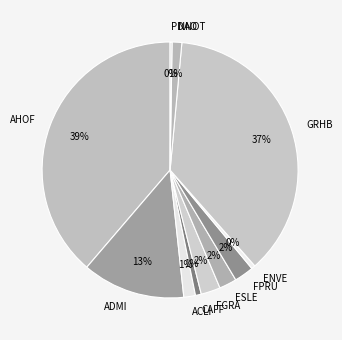

To the nearest percent, what is the average slice percentage?

9%